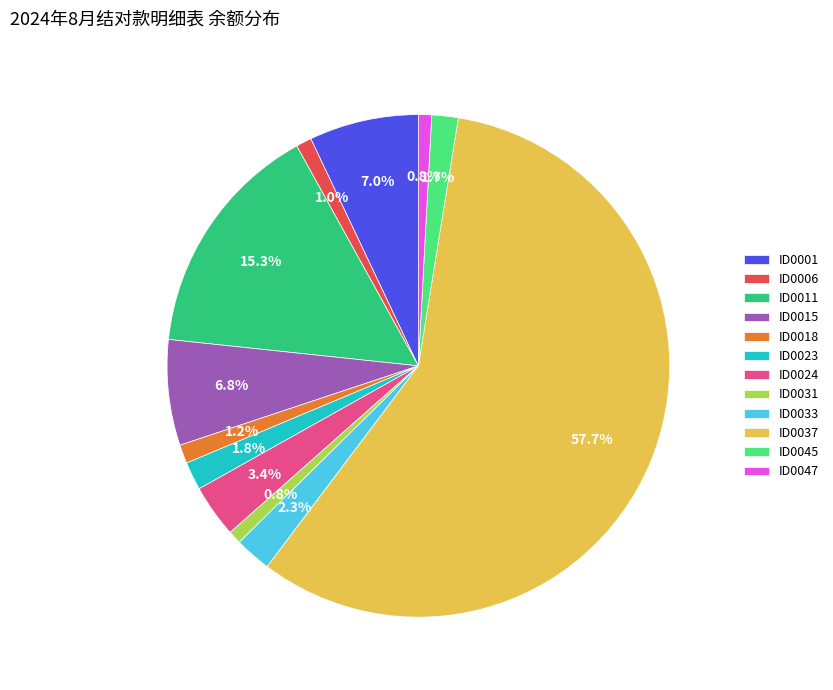

To the nearest percent, what portion does ID0047 represent?

1%